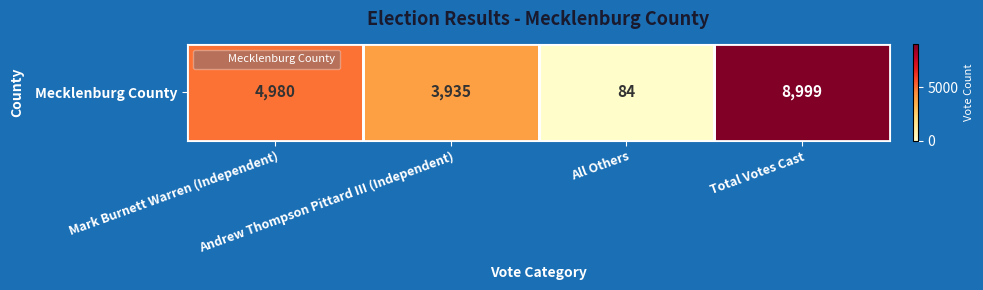

What is the minimum value shown in the chart?

84